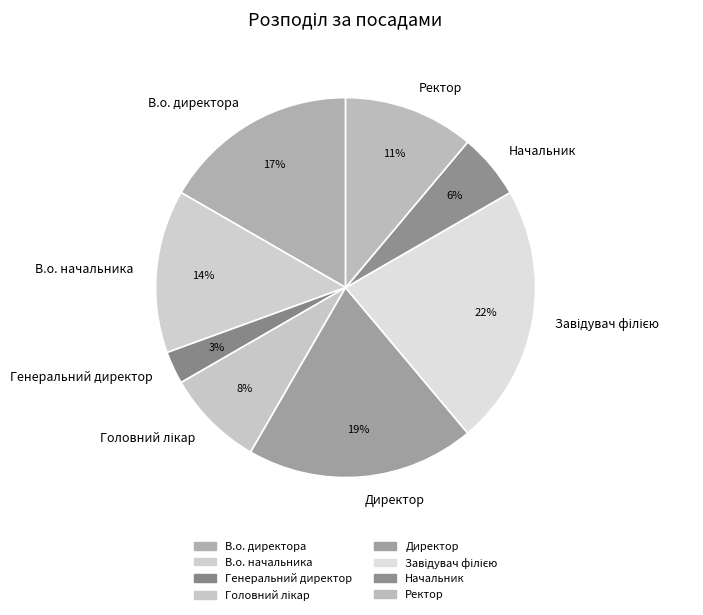

Do Начальник and В.о. начальника together represent more than half of the pie?

No